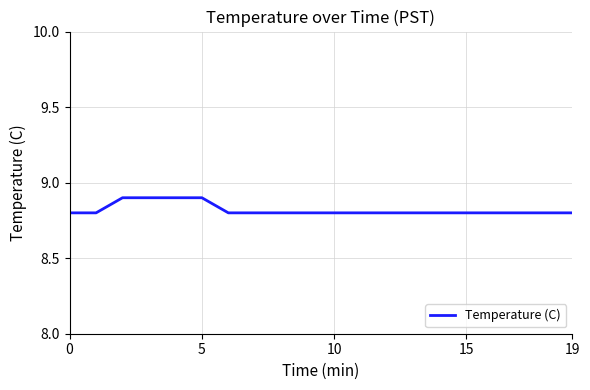

What is the difference between the second highest and second lowest values?

0.1